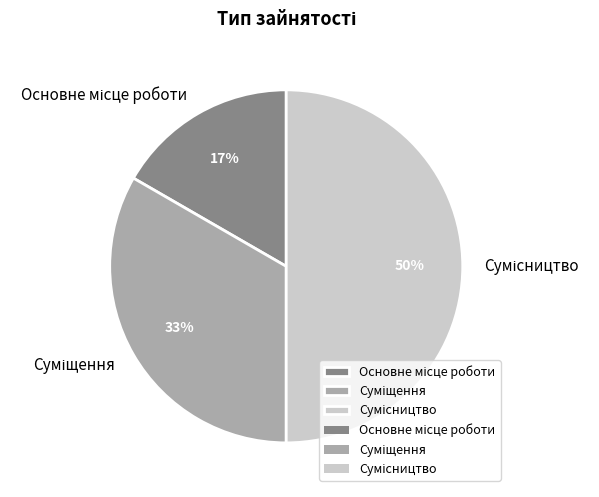

To the nearest percent, what is the average slice percentage?

33%